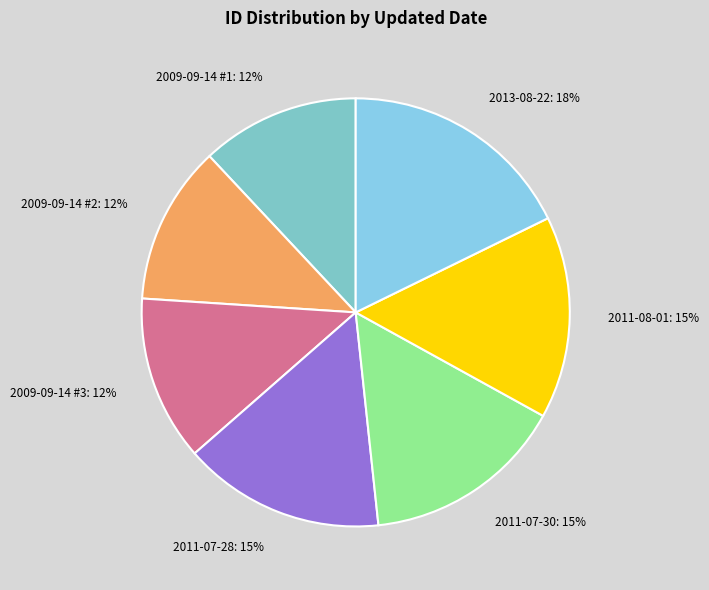

Does any single category account for the majority?

No